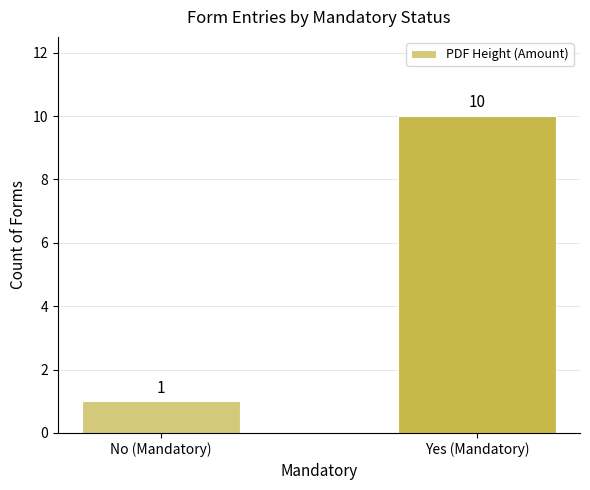

The value at Yes (Mandatory) is 10. True or false?

True